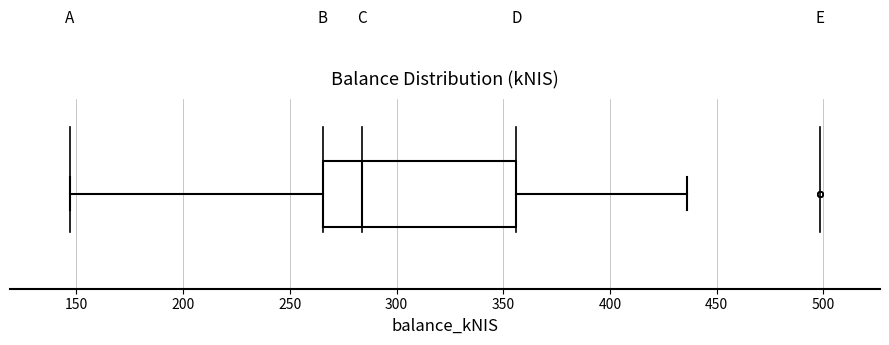

Read this box plot against the x-axis: the position of the median line, the range covered by the box, and the ends of both whiskers. The values are not printed on the chart, so give them approximately, as read against the axis.

median 285, box 265 to 355, whiskers 145 to 435